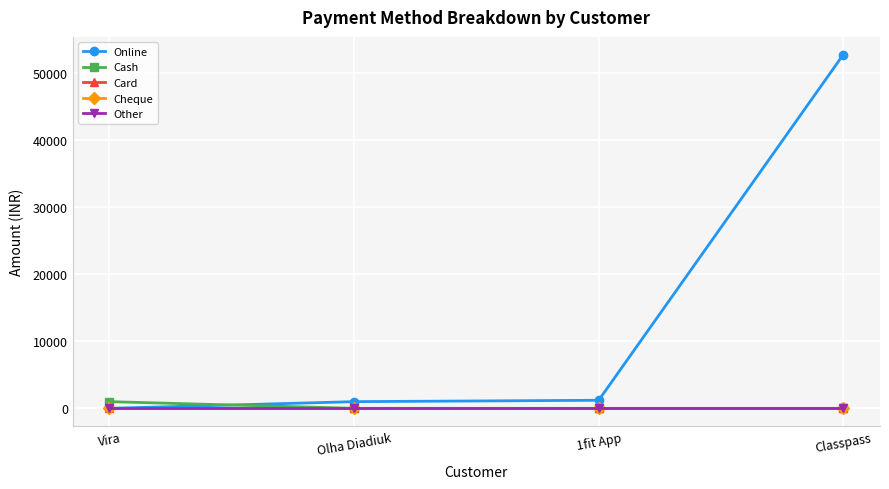

Reading left to right, what are all the values shown in this chart?

Online: Vira=0.0	Olha Diadiuk=997.5	1fit App=1200.2	Classpass=52738.0
Cash: Vira=997.5	Olha Diadiuk=0.0	1fit App=0.0	Classpass=0.0
Card: Vira=0.0	Olha Diadiuk=0.0	1fit App=0.0	Classpass=0.0
Cheque: Vira=0.0	Olha Diadiuk=0.0	1fit App=0.0	Classpass=0.0
Other: Vira=0.0	Olha Diadiuk=0.0	1fit App=0.0	Classpass=0.0